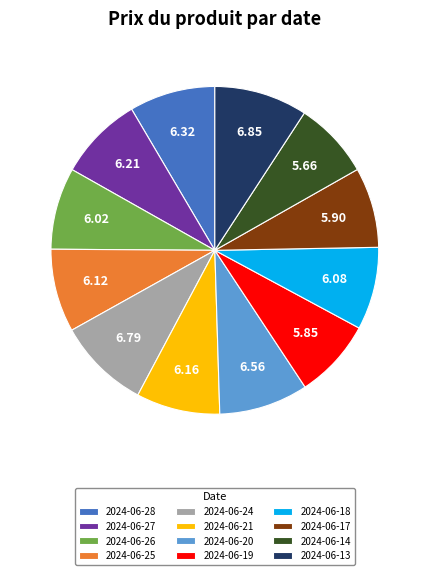

Is there any slice that represents more than half of the pie?

No